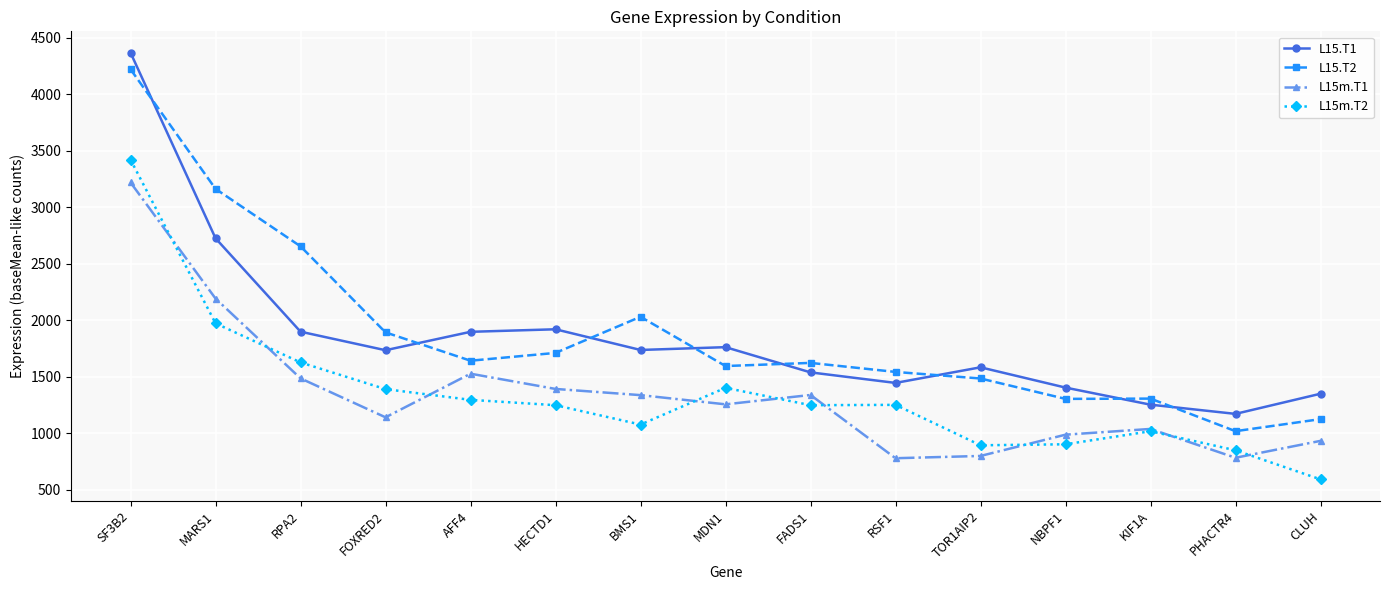

What is the label of the 5th point from the left?

AFF4